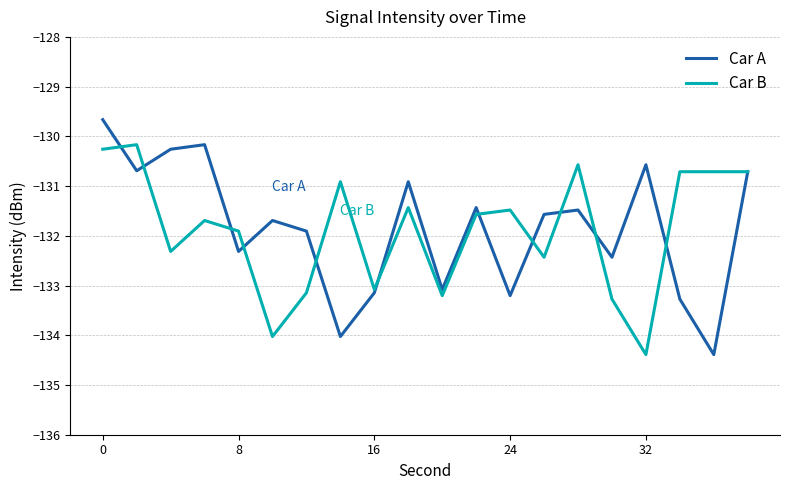

What are all the series names shown in the legend?

Car A, Car B